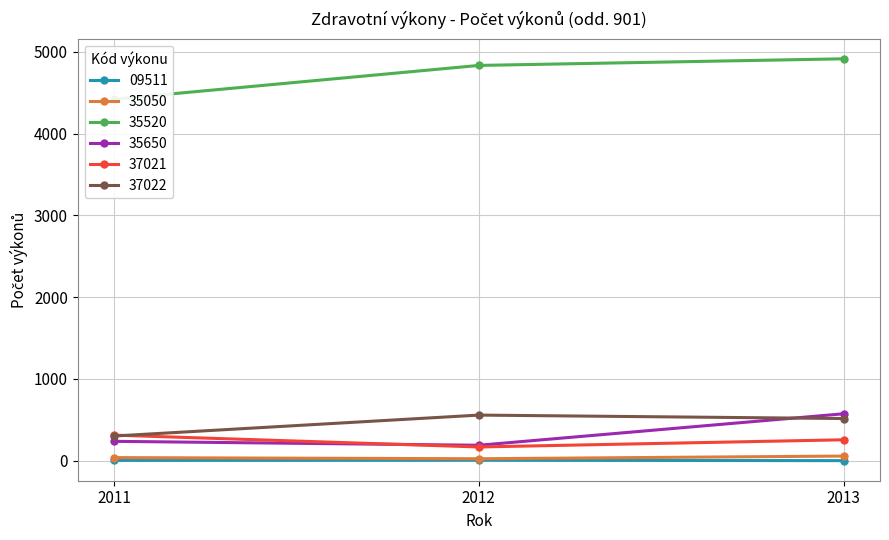

Which label corresponds to the smallest value in the chart?

2013